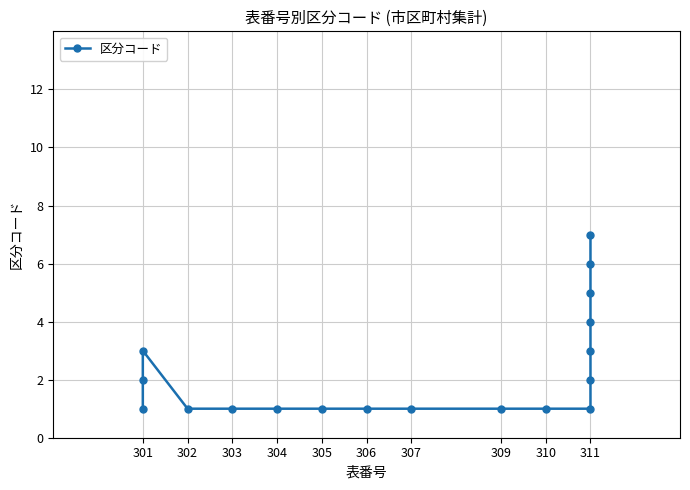

How many values are between 1 and 3?

14